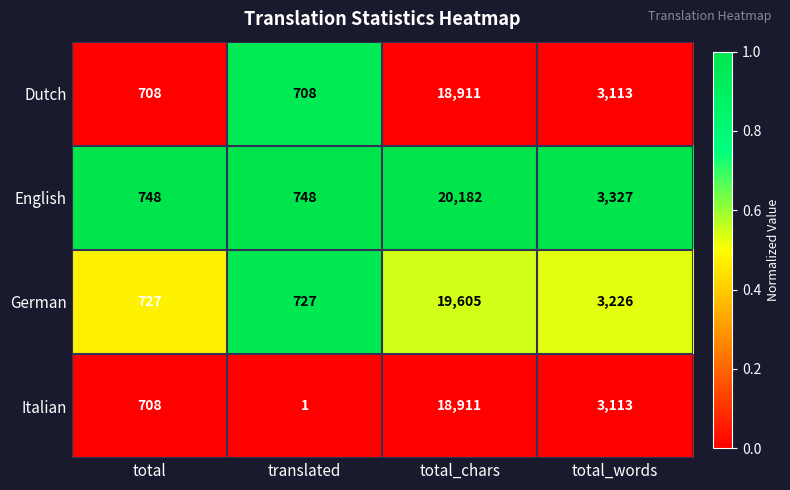

Reading right to left, extract all data points from this chart.

Dutch: 3113	18911	708	708
English: 3327	20182	748	748
German: 3226	19605	727	727
Italian: 3113	18911	1	708